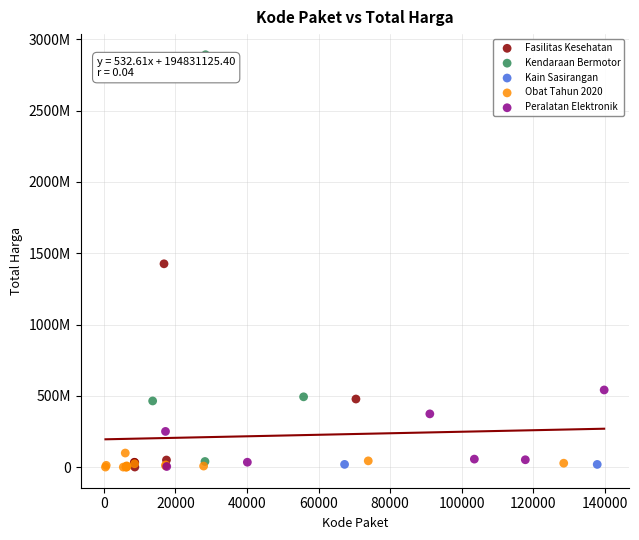

What are all the series names shown in the legend?

Fasilitas Kesehatan, Kendaraan Bermotor, Kain Sasirangan, Obat Tahun 2020, Peralatan Elektronik